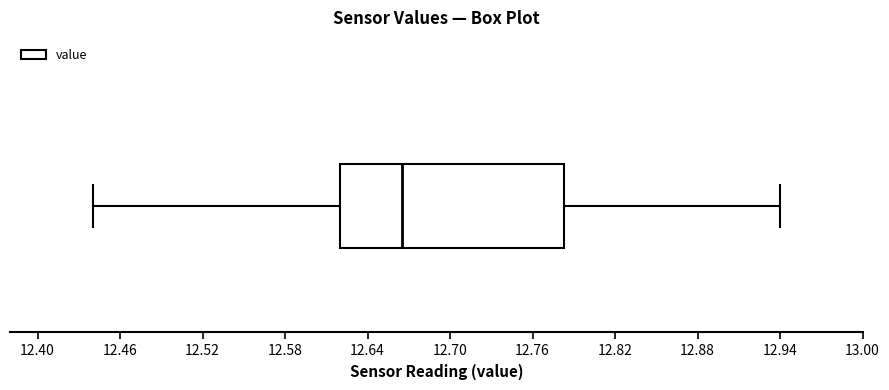

Where is the right edge of the box on the x-axis? The values are not printed on the chart, so give them approximately, as read against the axis.

12.78